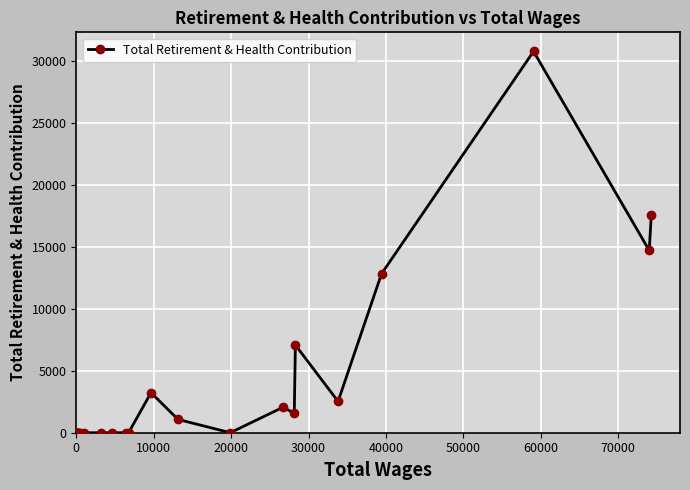

The value at 30000 is -16477. True or false?

False